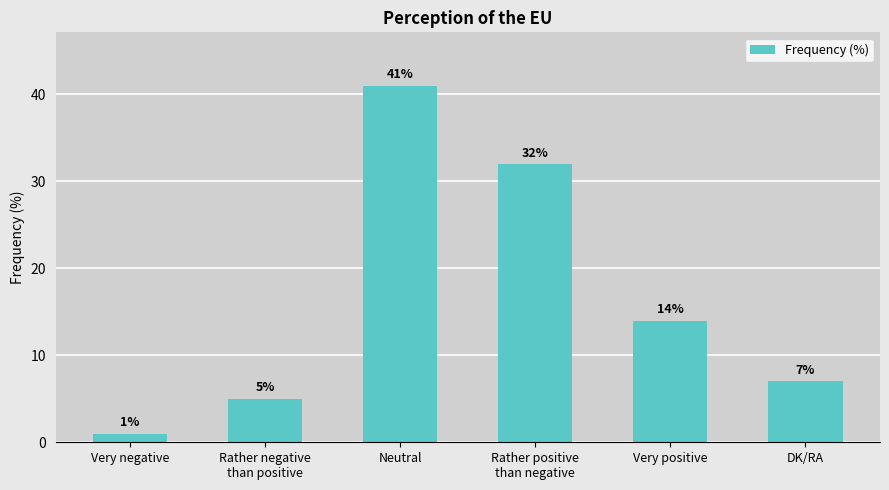

How many distinct data groups are displayed?

1